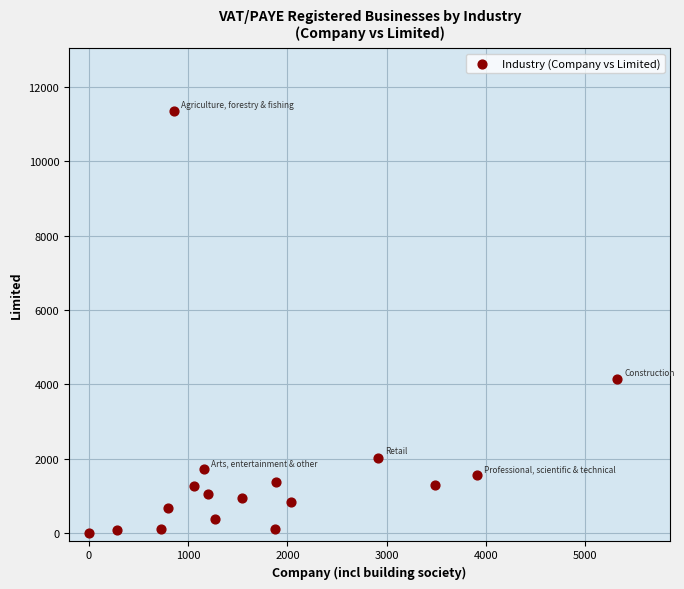

What is the range of Y values (max minus min)?

11345